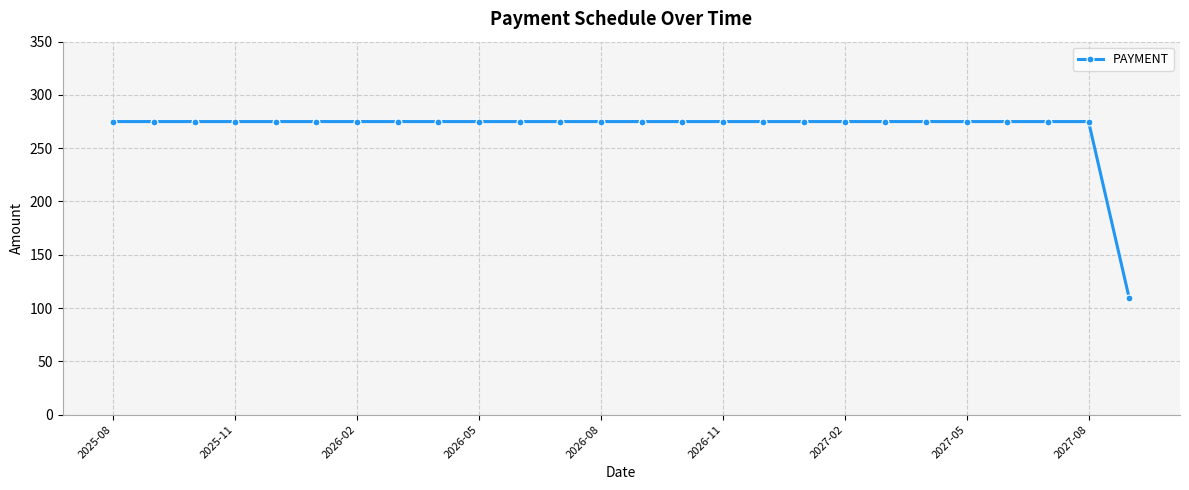

How many distinct data groups are displayed?

1